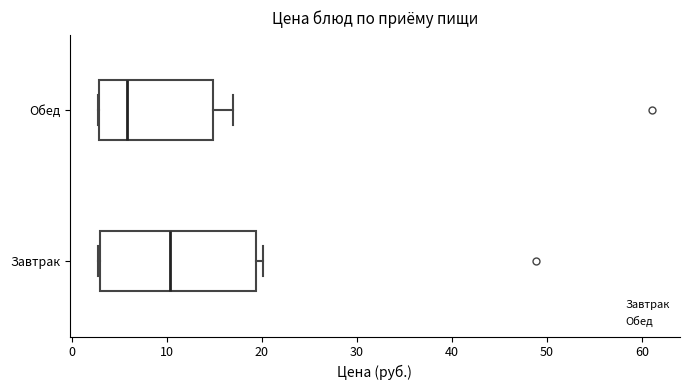

Which box's median line is the furthest to the right?

Завтрак